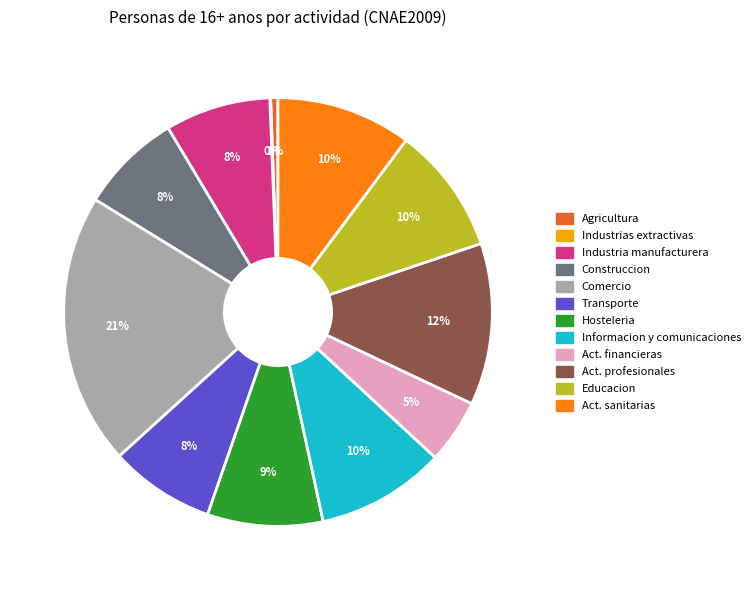

To the nearest percent, what is the average slice percentage?

8%